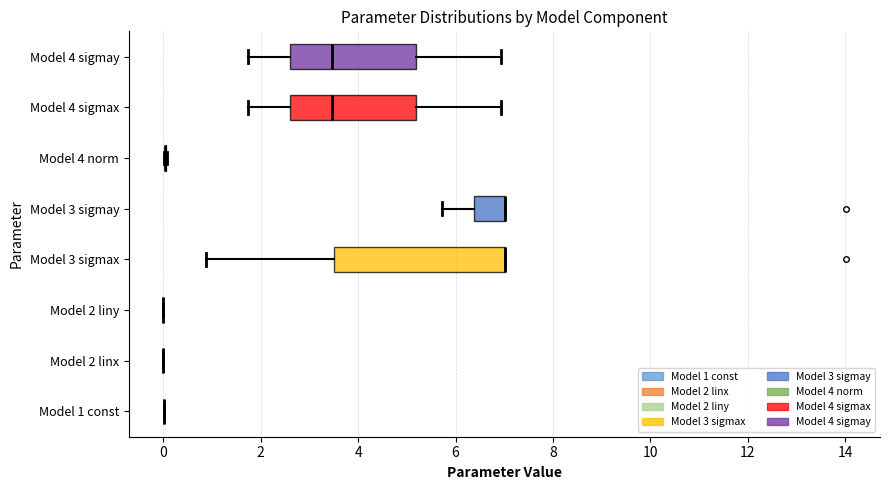

Reading bottom to top, transcribe this box plot: for each box, give where its median line is, the range the box spans, and where its two whiskers end, as read against the x-axis. The values are not printed on the chart, so give them approximately, as read against the axis.

Model 1 const: box collapsed to a line at 0.0, whiskers 0.0 to 0.0
Model 2 linx: box collapsed to a line at 0.0, whiskers 0.0 to 0.0
Model 2 liny: box collapsed to a line at 0.0, whiskers 0.0 to 0.0
Model 3 sigmax: median 7.0 (drawn on the box's right edge), box 3.6 to 7.0, whiskers 0.8 to 7.0
Model 3 sigmay: median 7.0 (drawn on the box's right edge), box 6.4 to 7.0, whiskers 5.8 to 7.0
Model 4 norm: box collapsed to a line at 0.0, whiskers 0.0 to 0.0
Model 4 sigmax: median 3.4, box 2.6 to 5.2, whiskers 1.8 to 7.0
Model 4 sigmay: median 3.4, box 2.6 to 5.2, whiskers 1.8 to 7.0